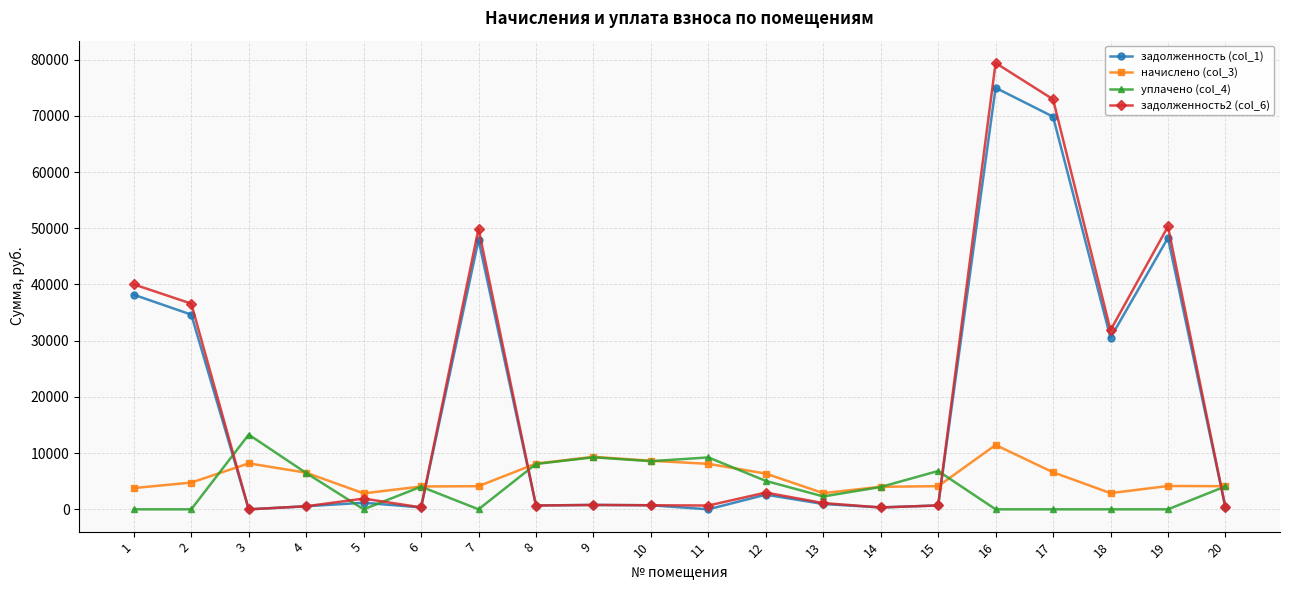

The value of начислено (col_3) at 2 is 7885.7. True or false?

False